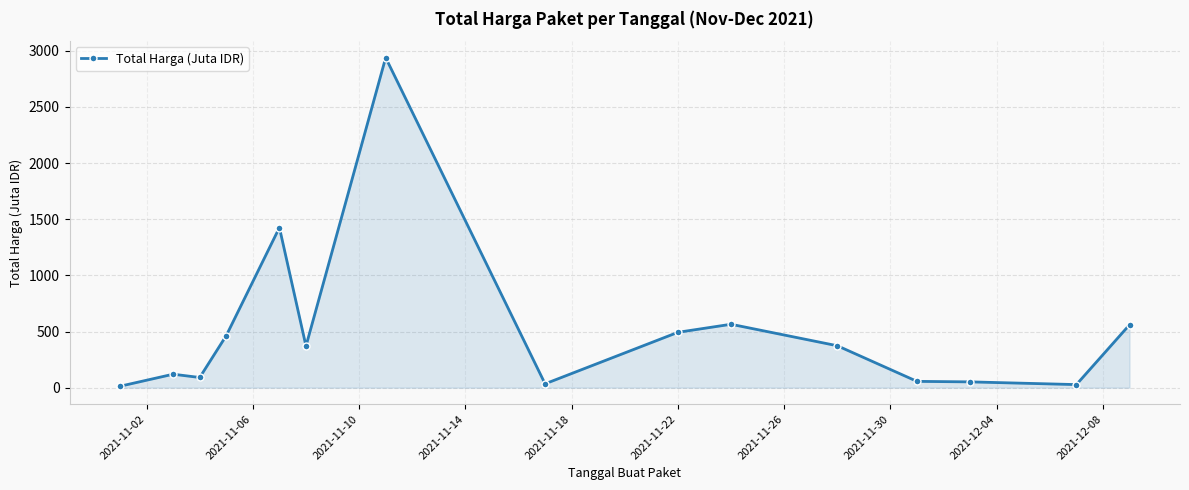

True or false: there are more than 1 points higher than both neighbors.

True